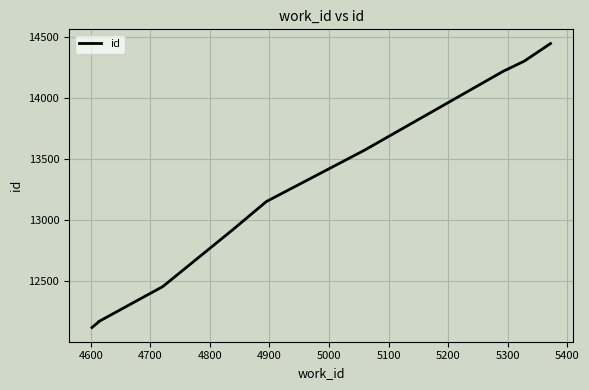

True or false: there are more than 2 points higher than both neighbors.

False